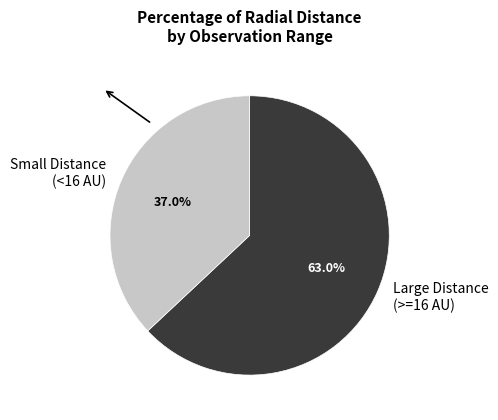

Between Small Distance (<16 AU) and Large Distance (>=16 AU), which is larger?

Large Distance (>=16 AU)